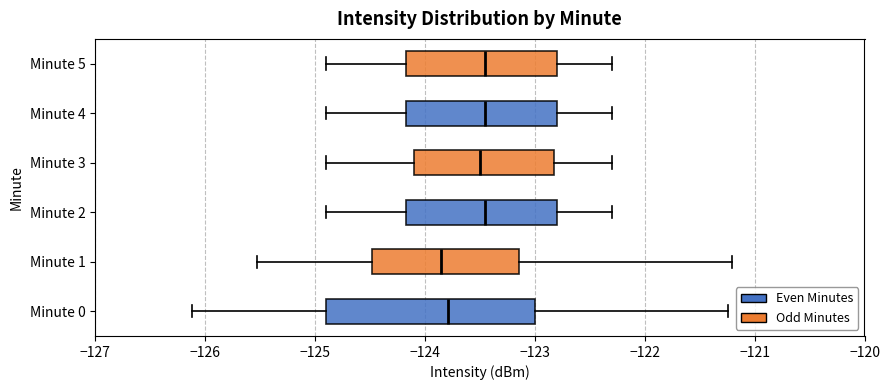

Reading bottom to top, transcribe this box plot: for each box, give where its median line is, the range the box spans, and where its two whiskers end, as read against the x-axis. The values are not printed on the chart, so give them approximately, as read against the axis.

Minute 0: median -123.8, box -124.9 to -123.0, whiskers -126.1 to -121.2
Minute 1: median -123.8, box -124.5 to -123.1, whiskers -125.5 to -121.2
Minute 2: median -123.4, box -124.2 to -122.8, whiskers -124.9 to -122.3
Minute 3: median -123.5, box -124.1 to -122.8, whiskers -124.9 to -122.3
Minute 4: median -123.4, box -124.2 to -122.8, whiskers -124.9 to -122.3
Minute 5: median -123.4, box -124.2 to -122.8, whiskers -124.9 to -122.3